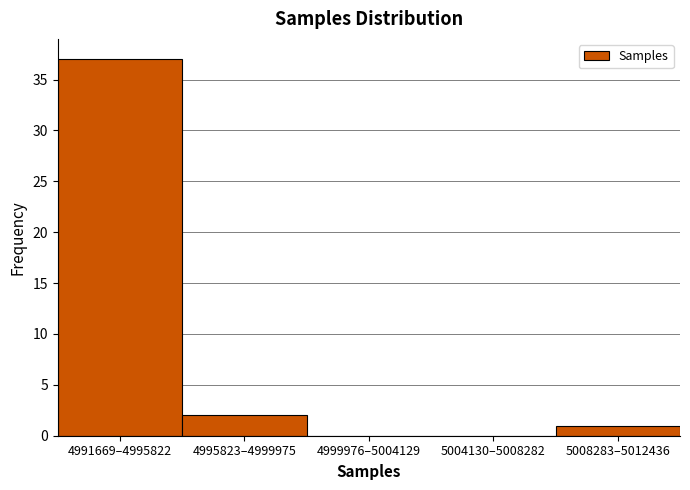

Reading right to left, what are all the values shown in this chart?

5008283–5012436=1	5004130–5008282=0	4999976–5004129=0	4995823–4999975=2	4991669–4995822=37